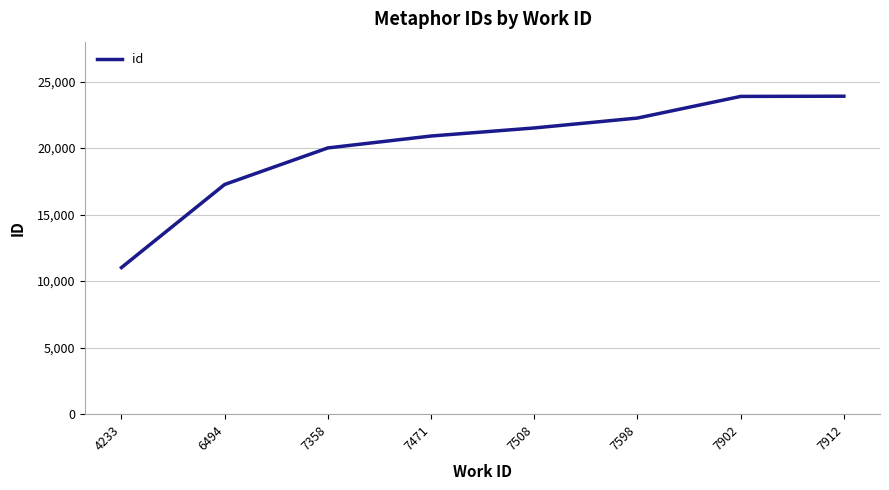

Which label corresponds to the smallest value in the chart?

4233